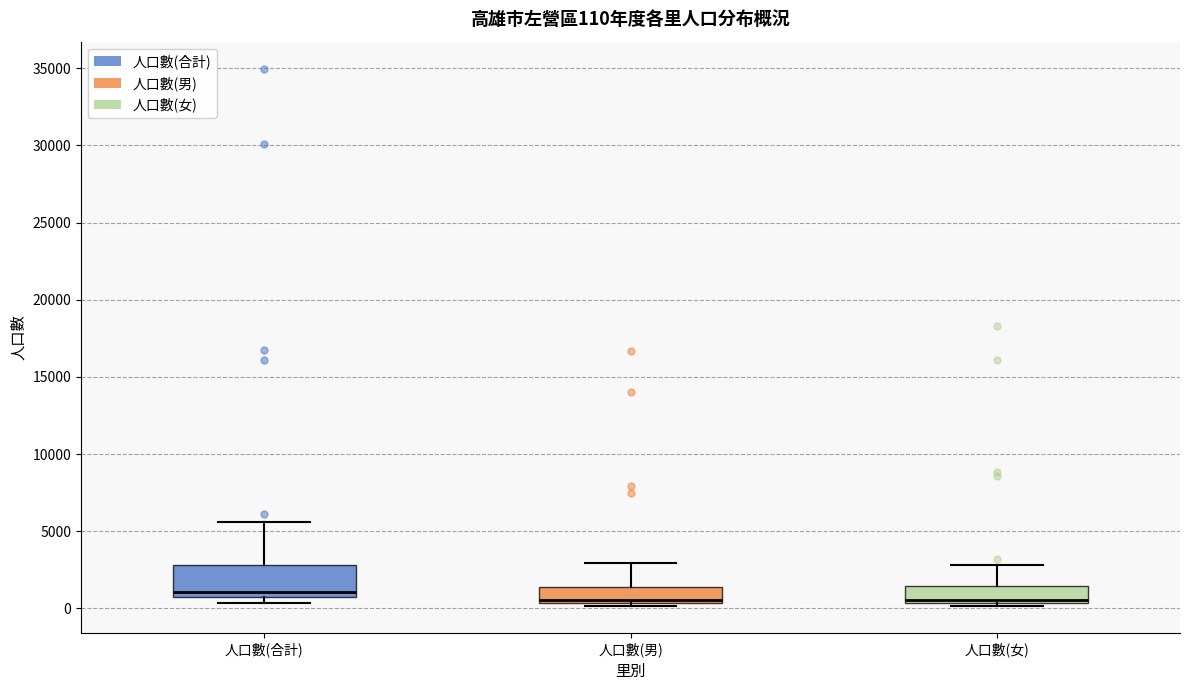

Which box is the tallest, from its lower edge to its upper edge?

人口數(合計)